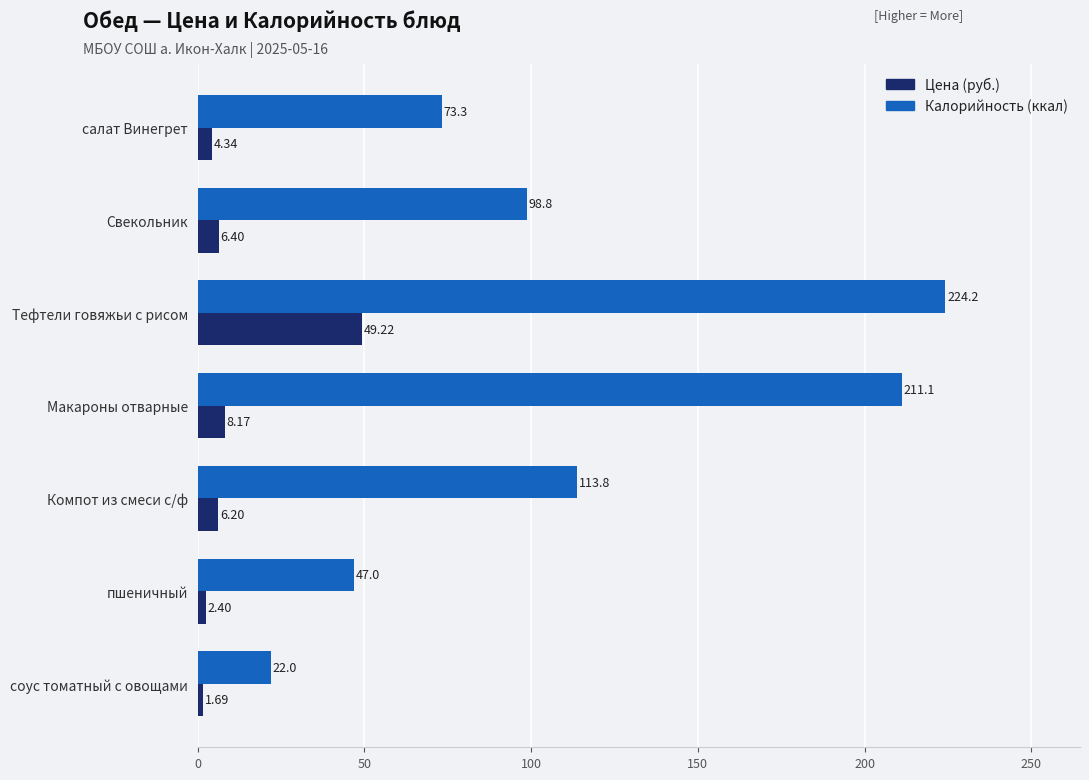

What is the lowest value of the Калорийность (ккал) series?

22.0